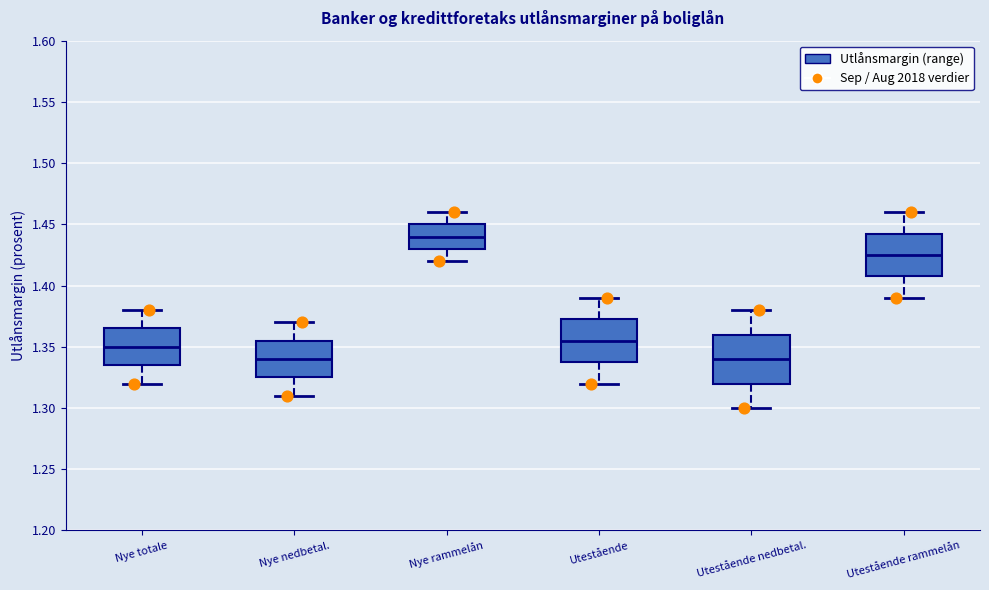

Where does the median line of the box for Nye nedbetal. sit on the y-axis? The values are not printed on the chart, so give them approximately, as read against the axis.

1.340